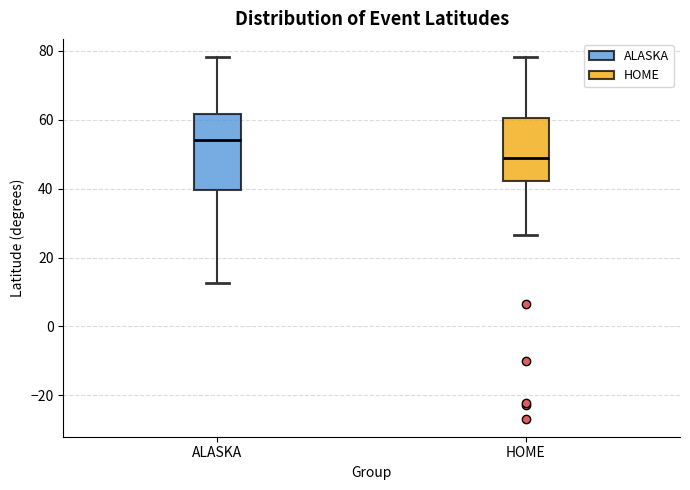

Where does the upper whisker of the box for ALASKA end on the y-axis? The values are not printed on the chart, so give them approximately, as read against the axis.

78